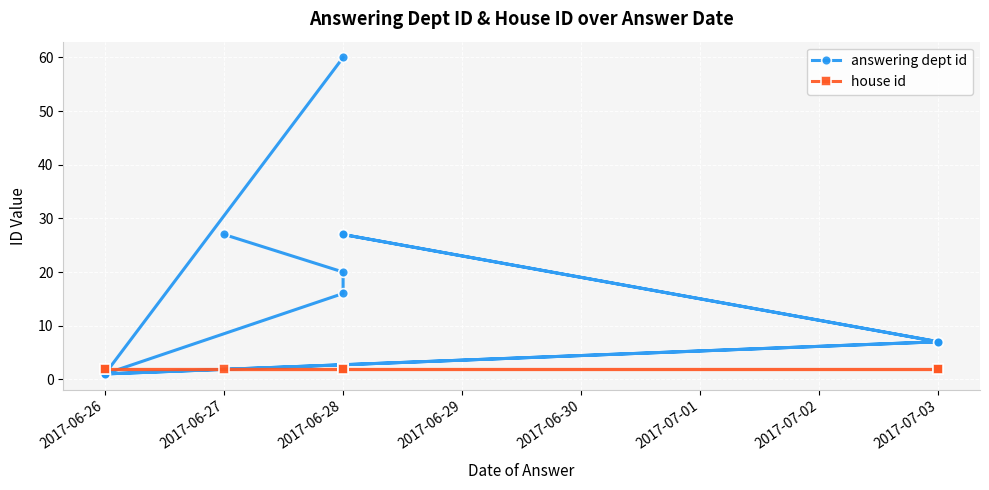

How many times do house id and answering dept id cross each other?

4